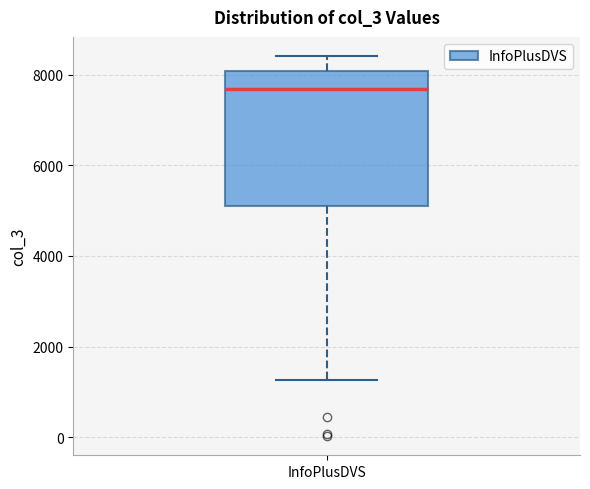

Read this box plot against the y-axis: the position of the median line, the range covered by the box, and the ends of both whiskers. The values are not printed on the chart, so give them approximately, as read against the axis.

median 7600, box 5000 to 8000, whiskers 1200 to 8400